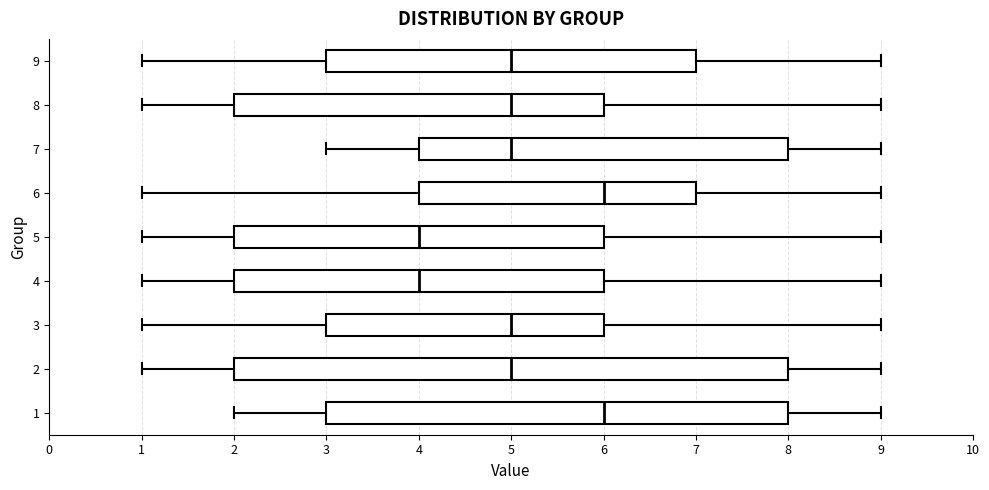

Comparing the boxes themselves (not the whiskers), which one is the widest?

2